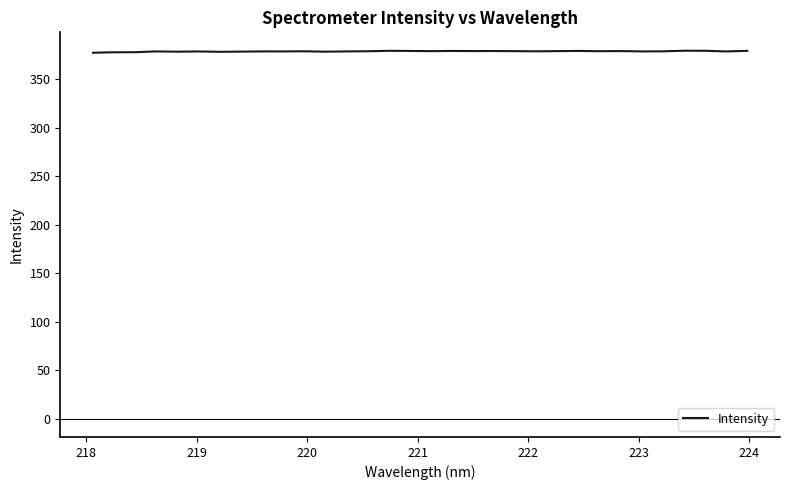

What is the maximum value shown in the chart?

379.5